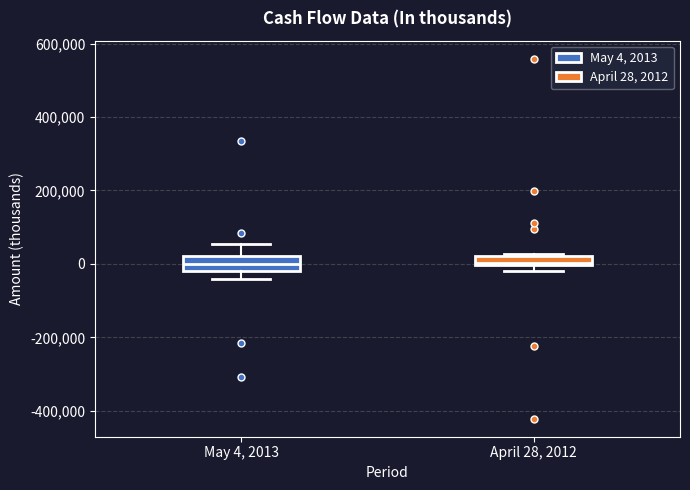

Where is the upper edge of the box for May 4, 2013 on the y-axis? The values are not printed on the chart, so give them approximately, as read against the axis.

20000